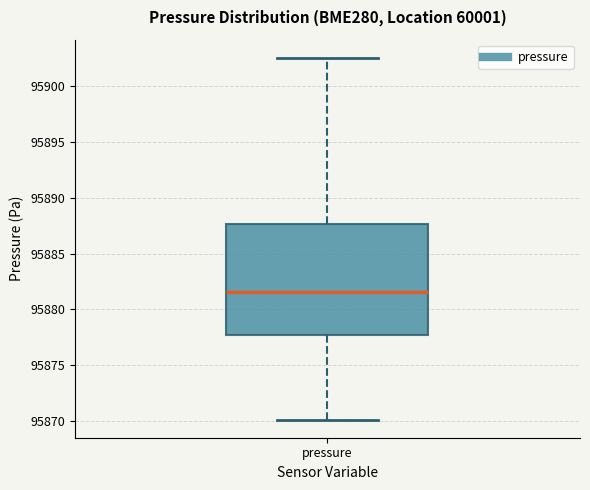

Transcribe this box plot: give where the median line is, the range the box spans, and where the two whiskers end, as read against the y-axis. The values are not printed on the chart, so give them approximately, as read against the axis.

median 95881.5, box 95877.5 to 95887.5, whiskers 95870.0 to 95902.5